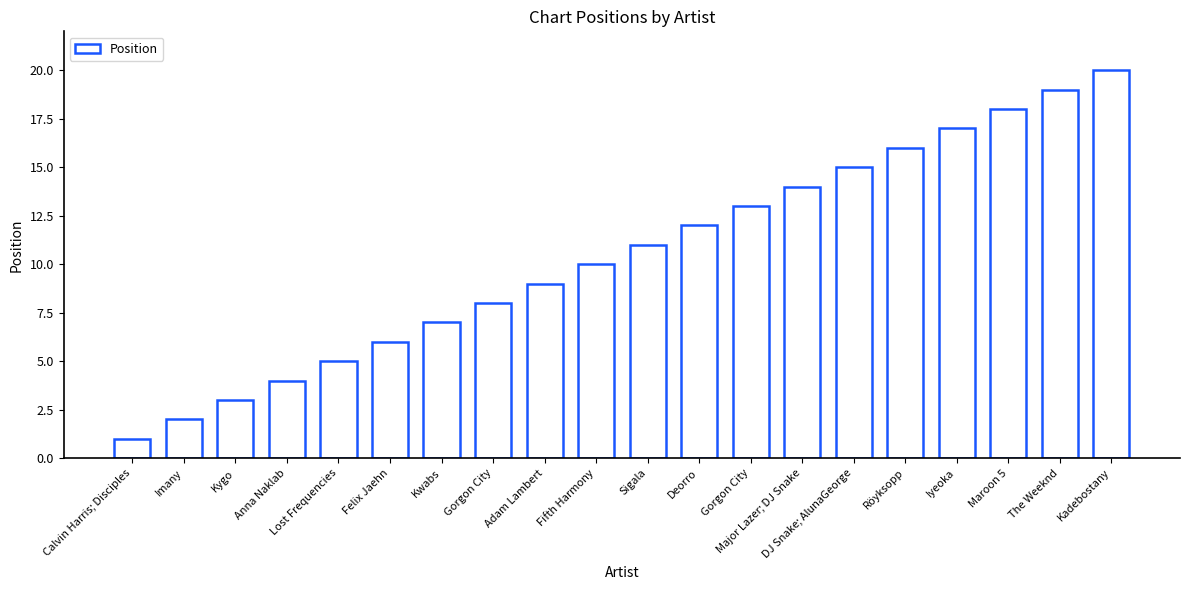

Approximately how many times larger is the value at Gorgon City compared to Maroon 5?

0.4